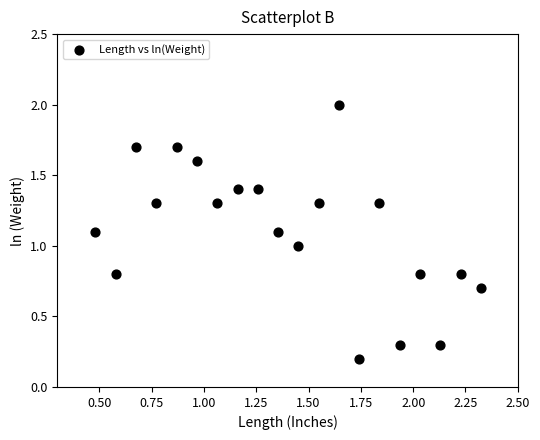

What is the range of X values (max minus min)?

1.8